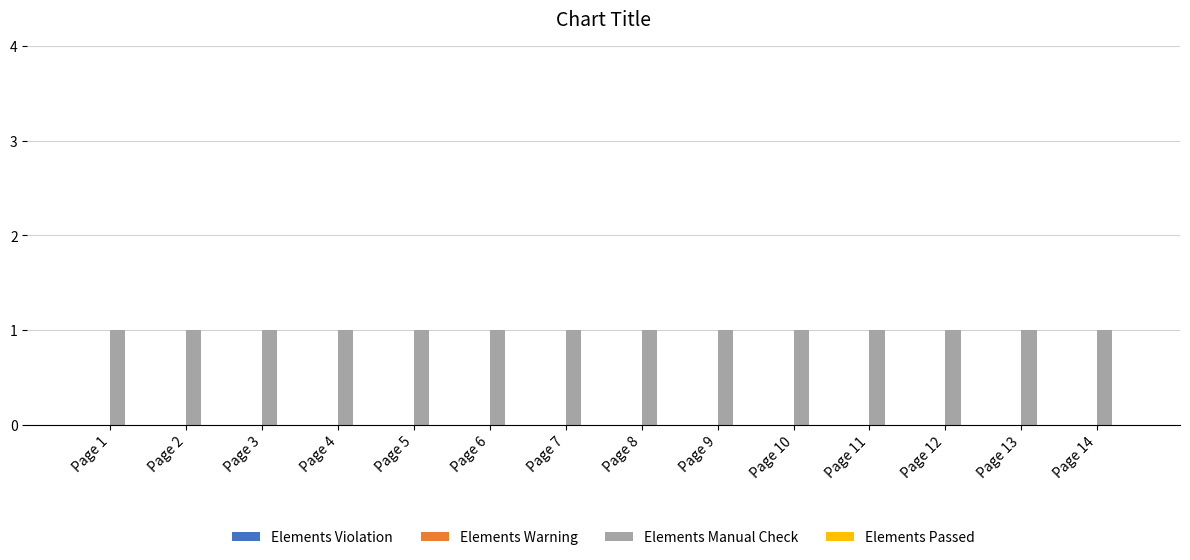

Reading left to right, list all the values displayed in this chart.

Elements Violation: Page 1=0	Page 2=0	Page 3=0	Page 4=0	Page 5=0	Page 6=0	Page 7=0	Page 8=0	Page 9=0	Page 10=0	Page 11=0	Page 12=0	Page 13=0	Page 14=0
Elements Warning: Page 1=0	Page 2=0	Page 3=0	Page 4=0	Page 5=0	Page 6=0	Page 7=0	Page 8=0	Page 9=0	Page 10=0	Page 11=0	Page 12=0	Page 13=0	Page 14=0
Elements Manual Check: Page 1=1	Page 2=1	Page 3=1	Page 4=1	Page 5=1	Page 6=1	Page 7=1	Page 8=1	Page 9=1	Page 10=1	Page 11=1	Page 12=1	Page 13=1	Page 14=1
Elements Passed: Page 1=0	Page 2=0	Page 3=0	Page 4=0	Page 5=0	Page 6=0	Page 7=0	Page 8=0	Page 9=0	Page 10=0	Page 11=0	Page 12=0	Page 13=0	Page 14=0